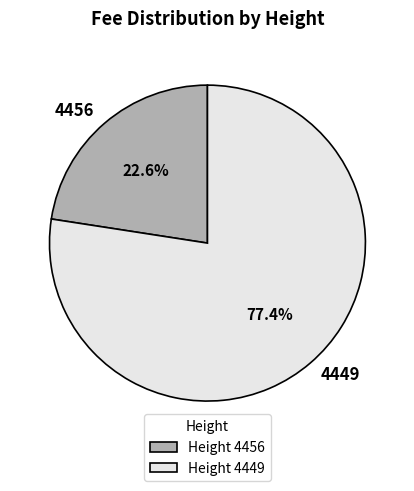

To the nearest percent, what portion does 4456 represent?

23%